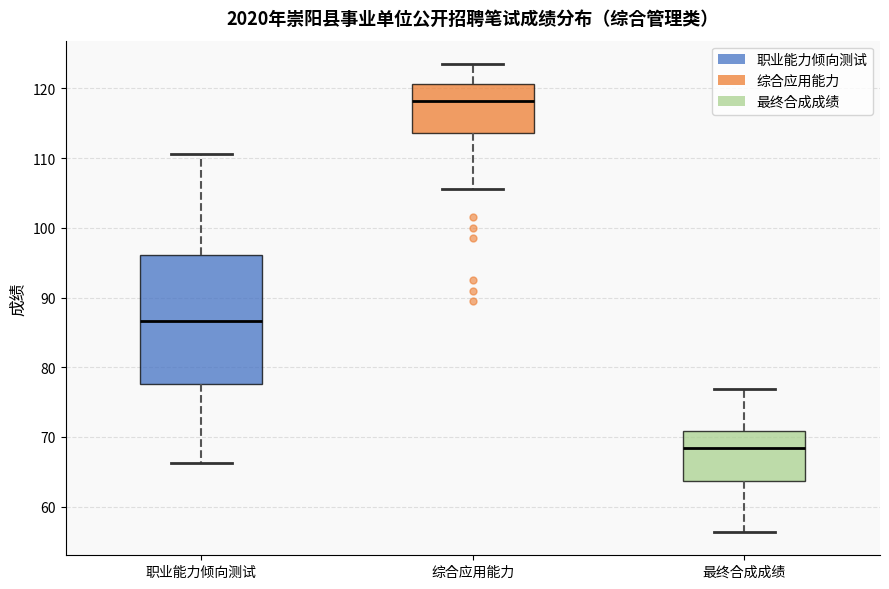

Which box has the lowest median line?

最终合成成绩